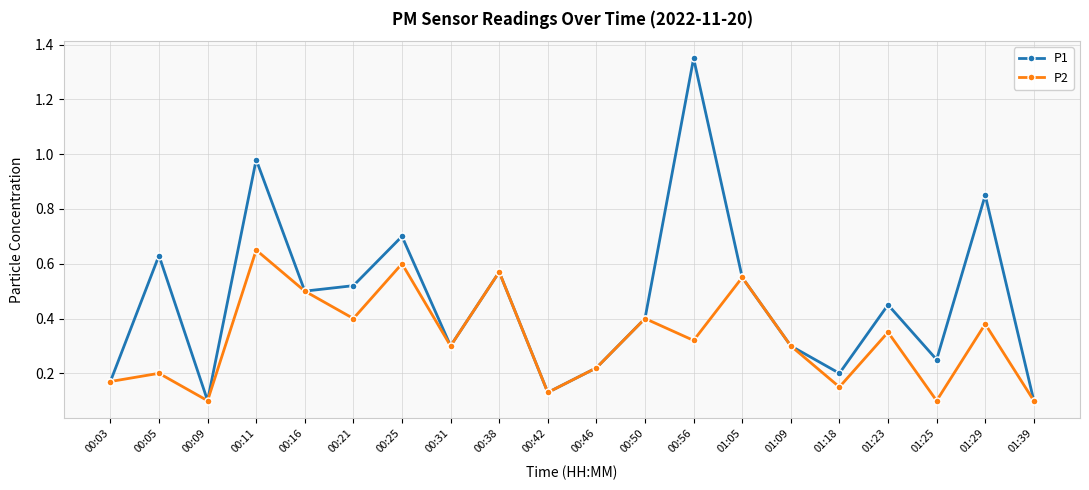

At which category is the sum across all series the highest?

00:56